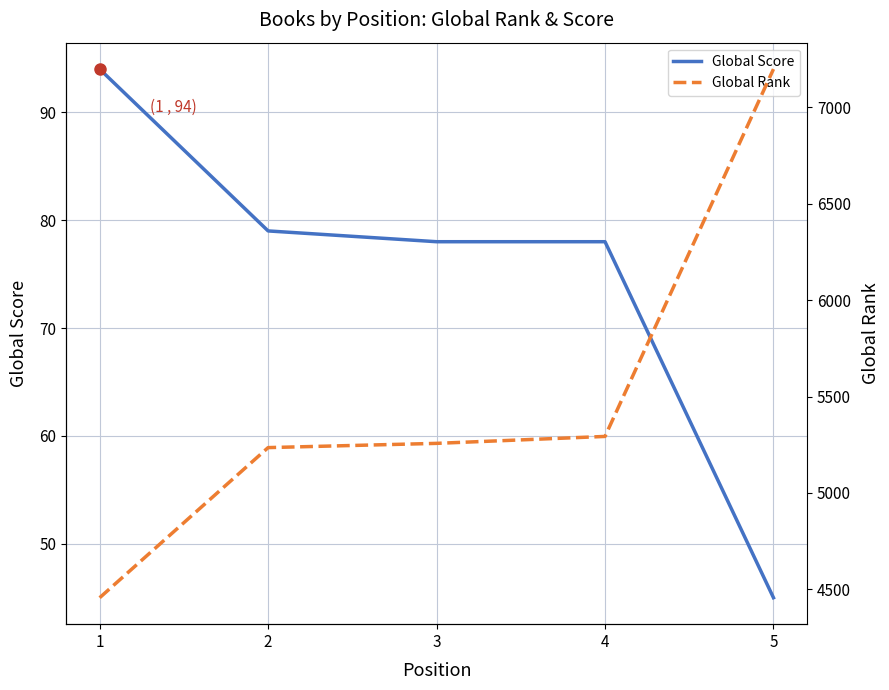

True or false: Global Score and Global Rank cross at least once.

False